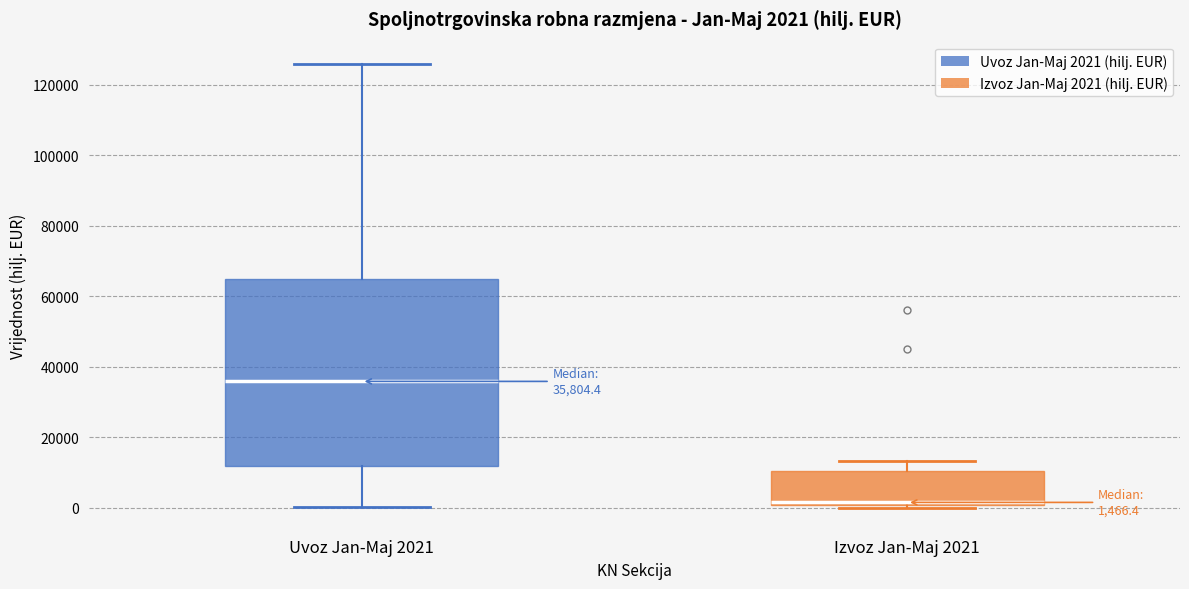

Which box has the highest median line?

Uvoz Jan-Maj 2021